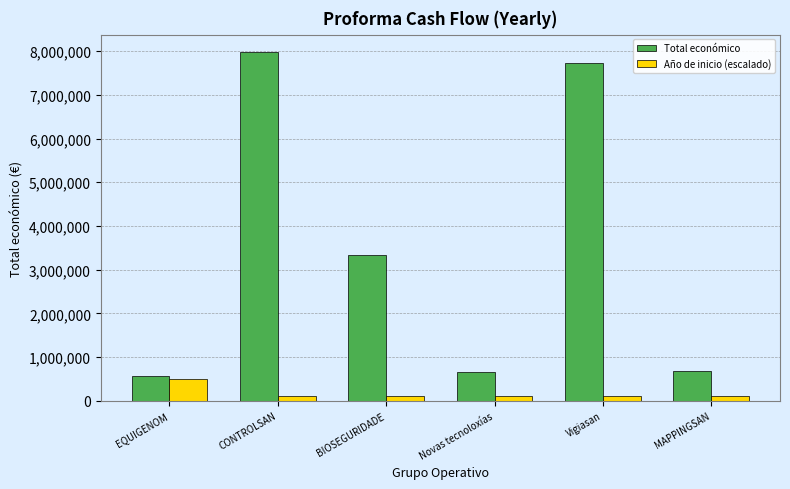

Is it true that Año de inicio (escalado) equals 751810 at EQUIGENOM?

False